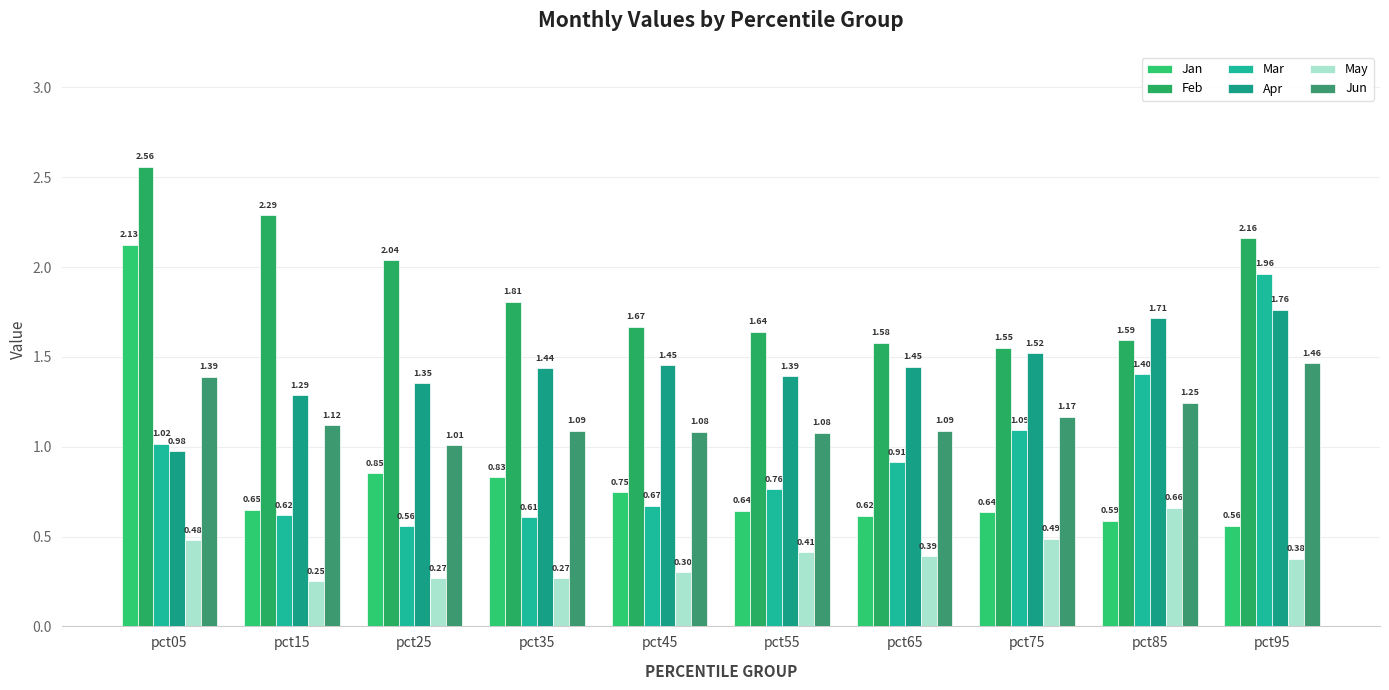

Read the Jan value at pct35.

0.8